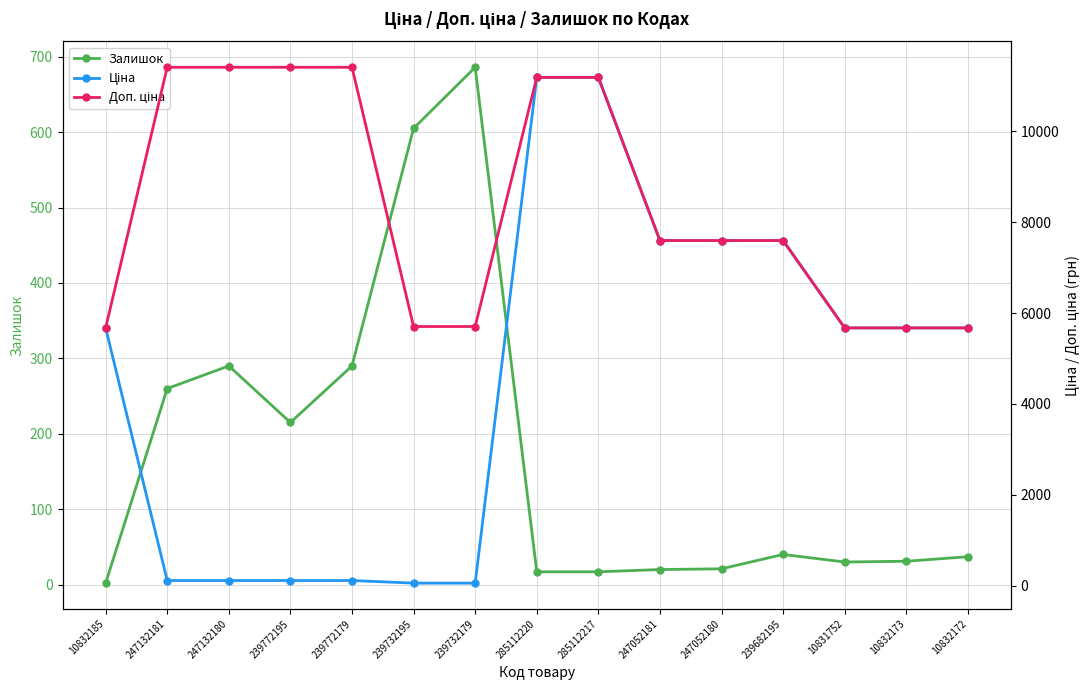

Rank the series by their maximum value, from highest to lowest.

Доп. ціна, Ціна, Залишок